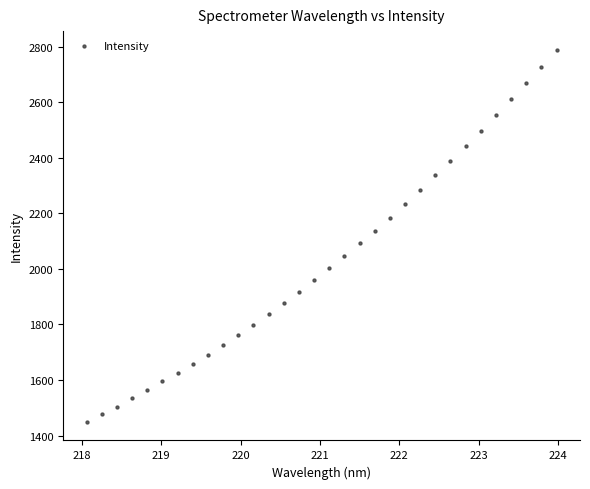

What is the range of X values (max minus min)?

5.9